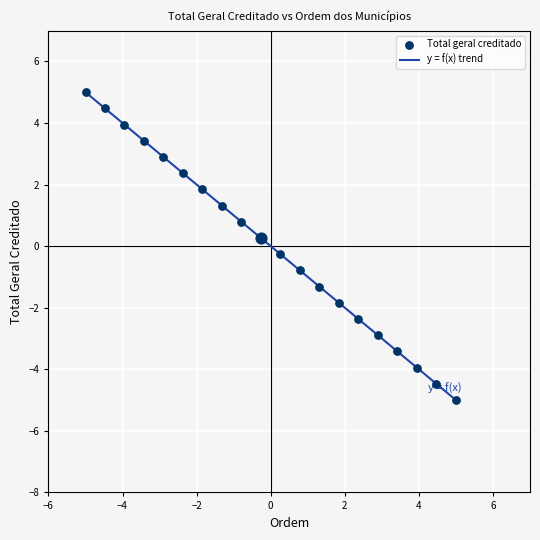

What is the greatest value displayed?

5.0